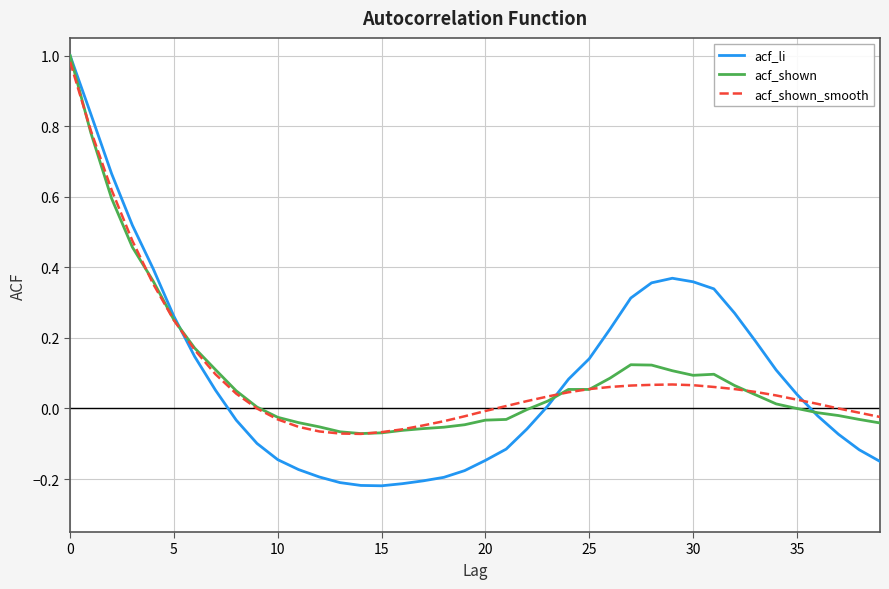

Which series has the largest range (max minus min)?

acf_li